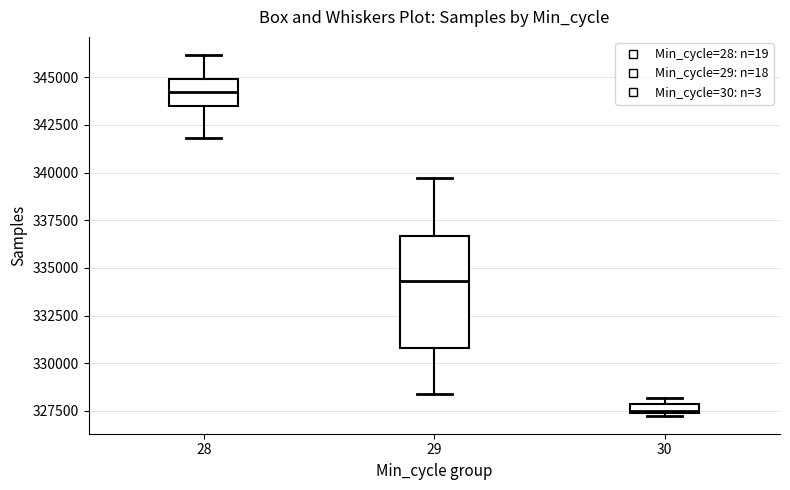

Which box has the lowest median line?

30